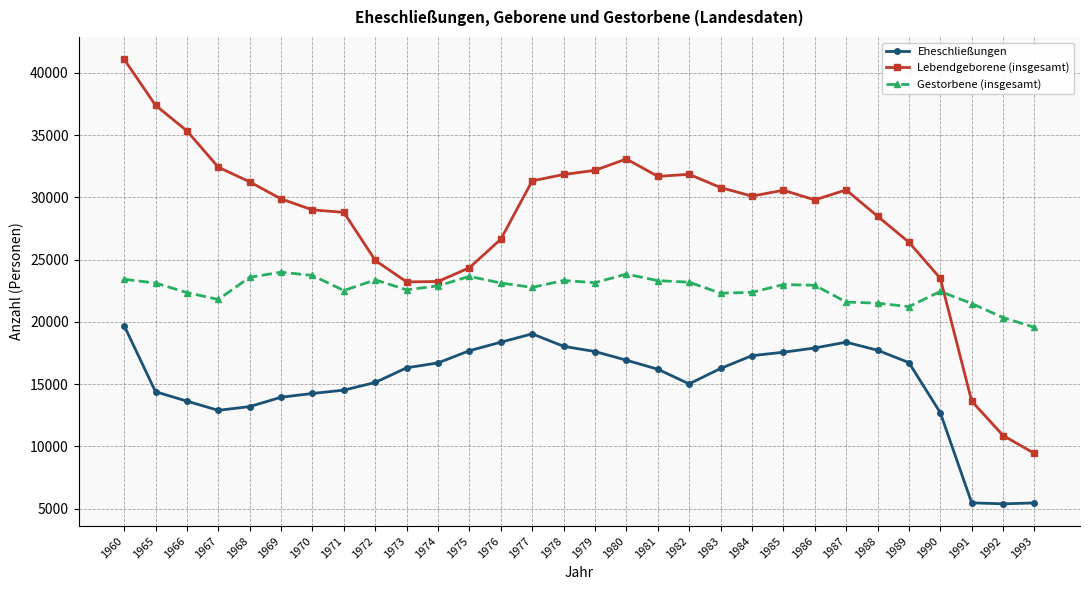

What is the sum of the Eheschließungen values at 1980 and 1993?

22384